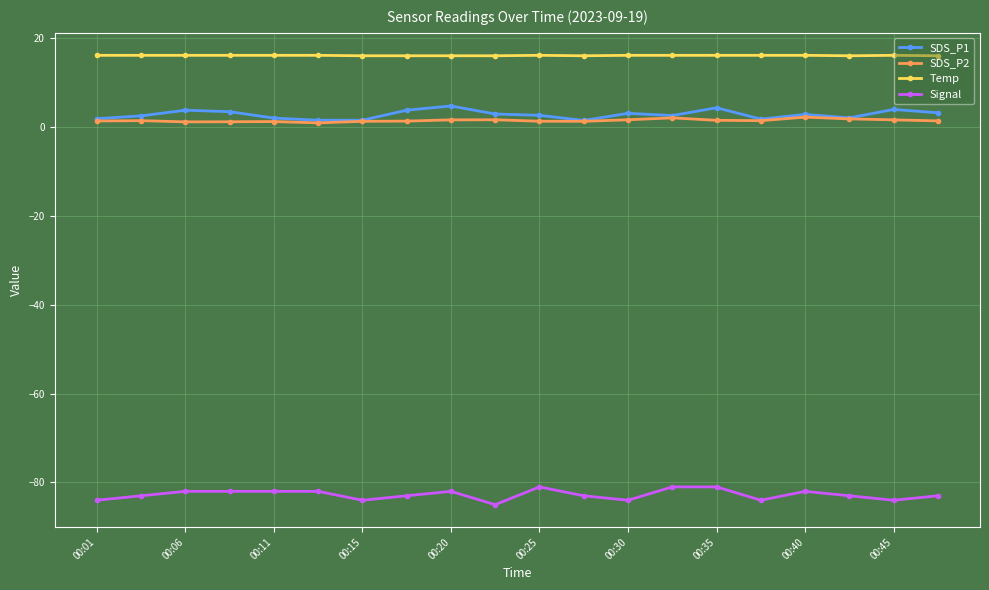

What is the smallest value displayed?

-85.0